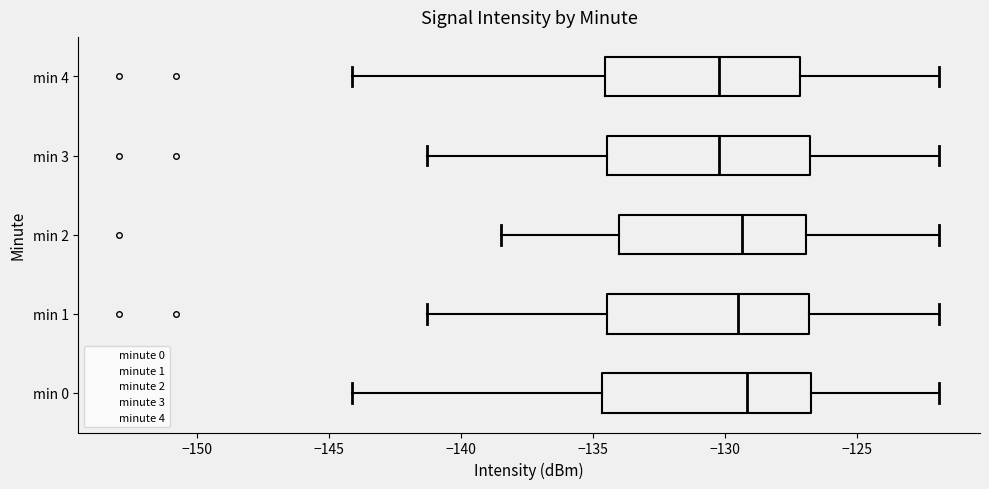

Reading bottom to top, read every box against the x-axis: the position of its median line, the range the box covers, and the ends of its whiskers. The values are not printed on the chart, so give them approximately, as read against the axis.

min 0: median -129.0, box -134.5 to -126.5, whiskers -144.0 to -122.0
min 1: median -129.5, box -134.5 to -127.0, whiskers -141.5 to -122.0
min 2: median -129.5, box -134.0 to -127.0, whiskers -138.5 to -122.0
min 3: median -130.0, box -134.5 to -127.0, whiskers -141.5 to -122.0
min 4: median -130.0, box -134.5 to -127.0, whiskers -144.0 to -122.0